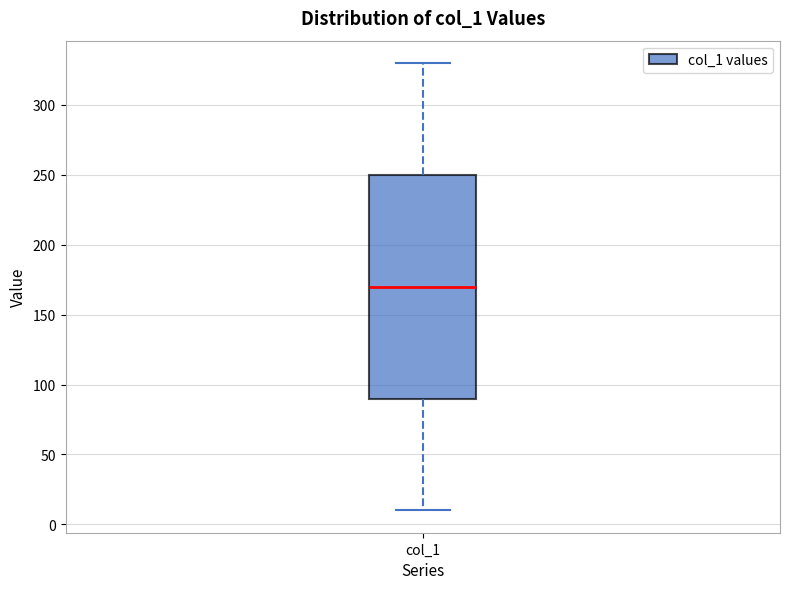

Transcribe this box plot: give where the median line is, the range the box spans, and where the two whiskers end, as read against the y-axis. The values are not printed on the chart, so give them approximately, as read against the axis.

median 170, box 90 to 250, whiskers 10 to 330